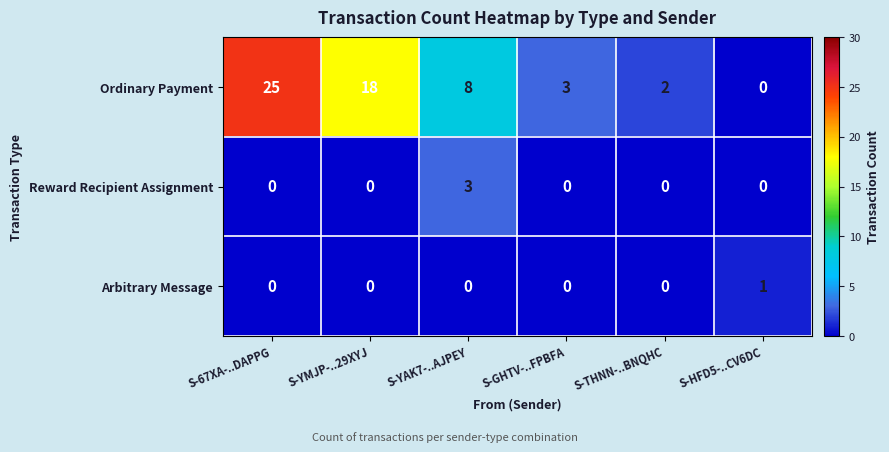

What is the spread (max minus min) of values at S-THNN-..BNQHC?

2